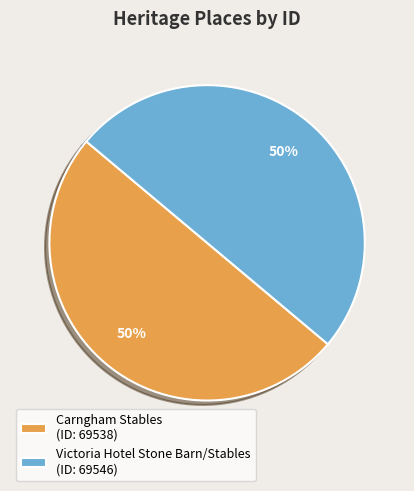

The Carngham Stables slice represents 50% of the pie. True or false?

True